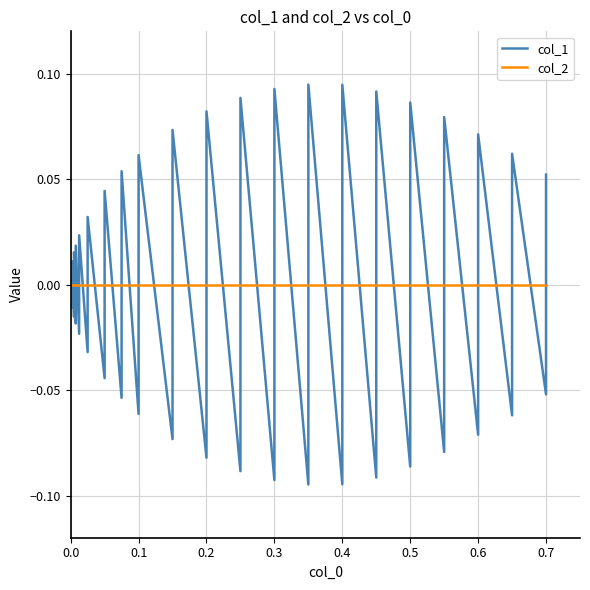

Where do col_1 and col_2 first cross each other?

0.0 and 0.1